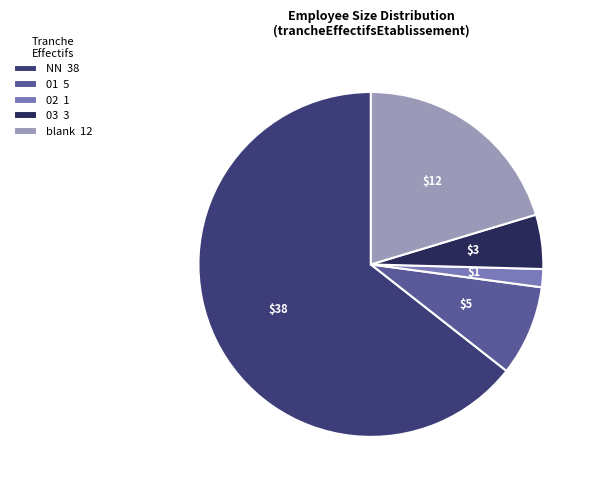

Is it true that blank 12 is 20% of the pie?

True